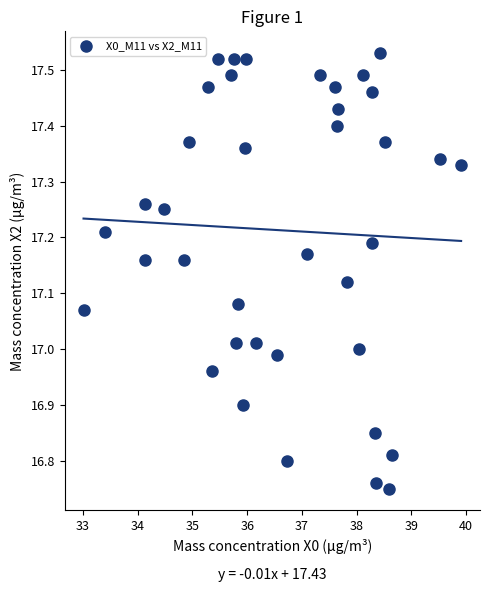

What is the range of Y values (max minus min)?

0.8